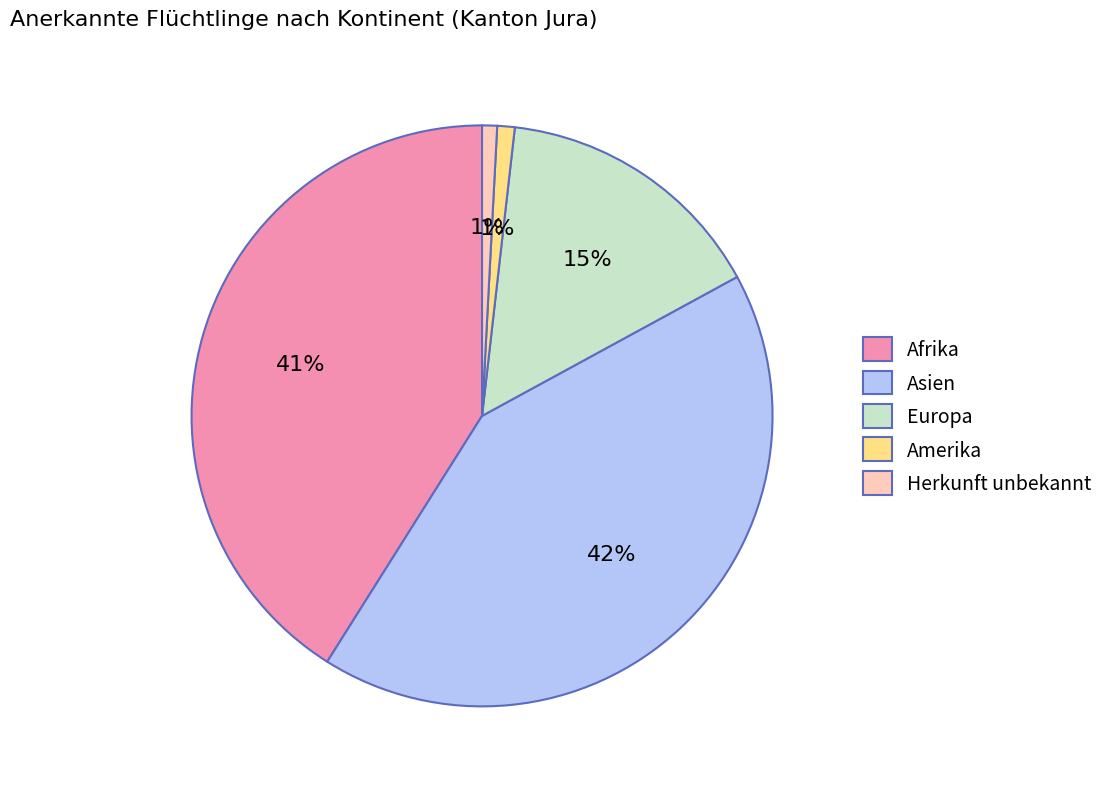

Does any single category account for the majority?

No